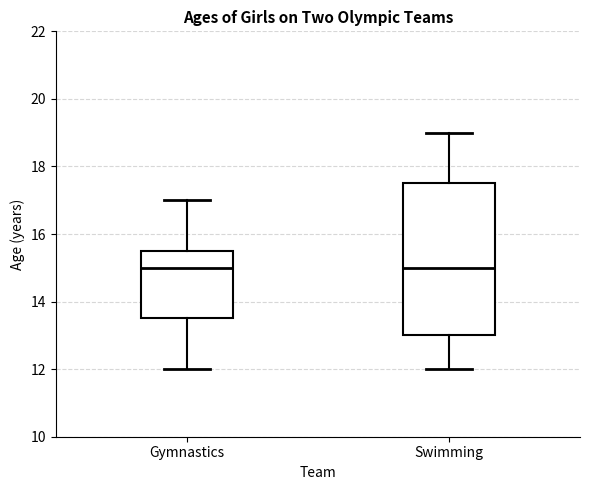

Where does the upper whisker of the box for Swimming end on the y-axis? The values are not printed on the chart, so give them approximately, as read against the axis.

19.0